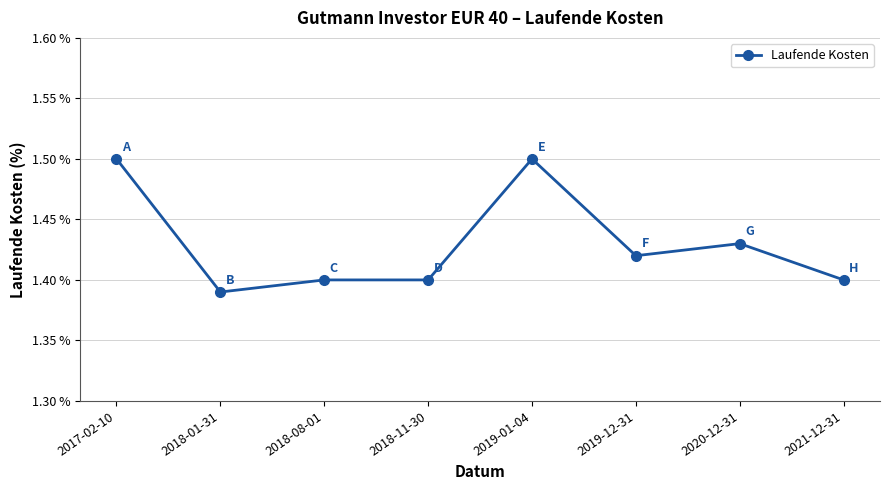

What position from the right is 2021-12-31?

1